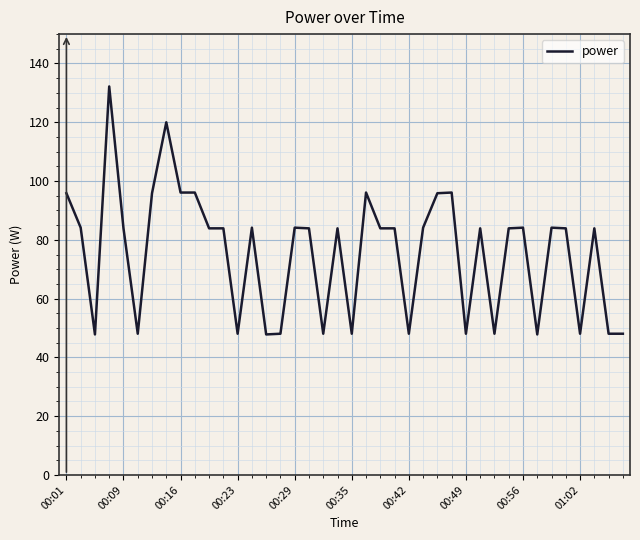

True or false: the data has more than 2 interior local peaks.

True